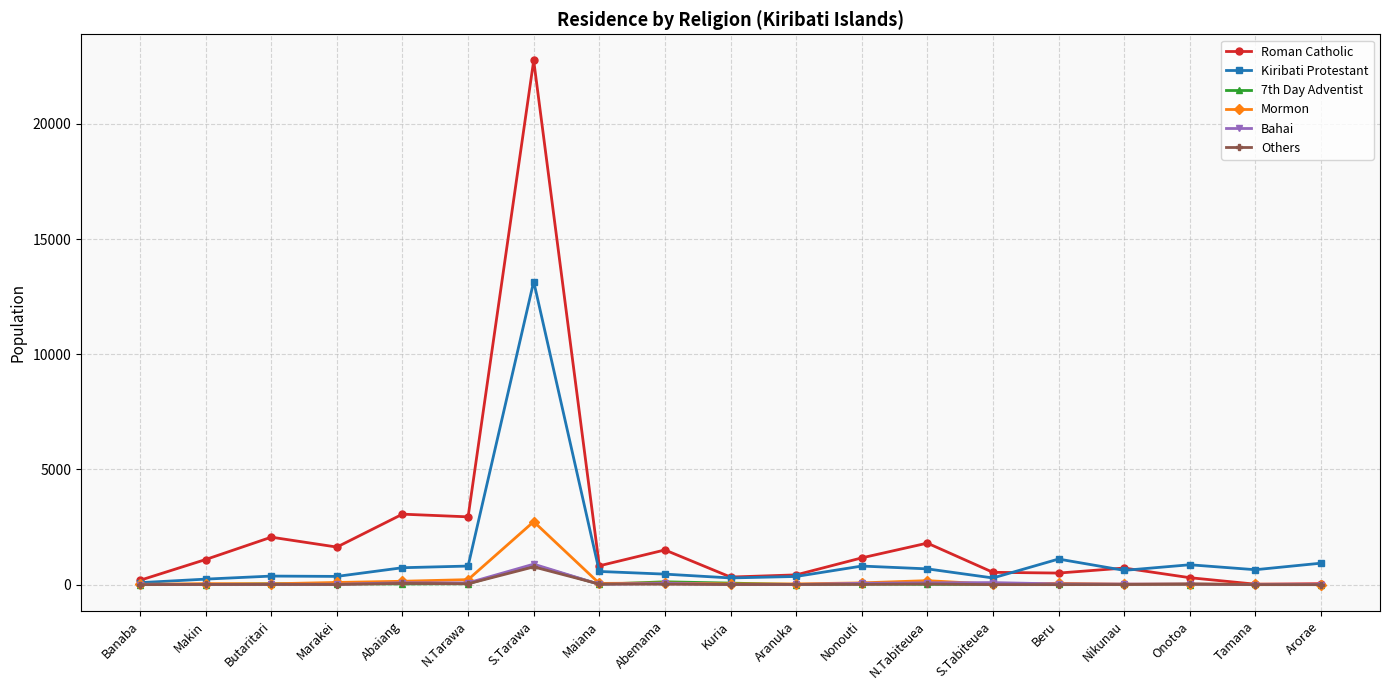

At which category is the sum across all series the highest?

S.Tarawa